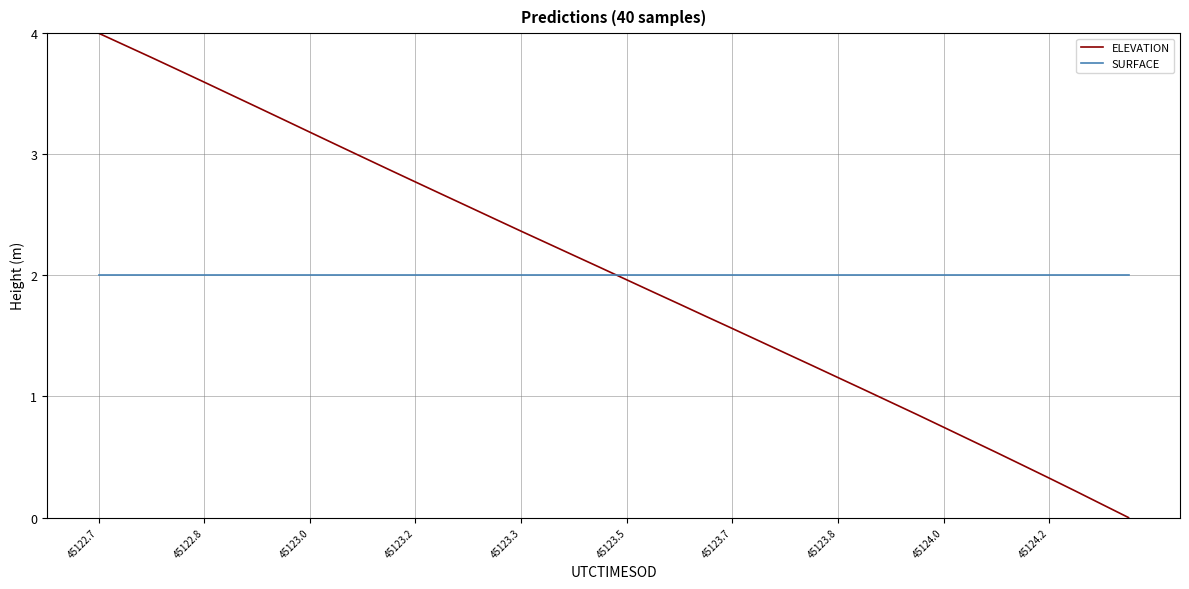

List the series in order of their peak value, highest first.

ELEVATION, SURFACE